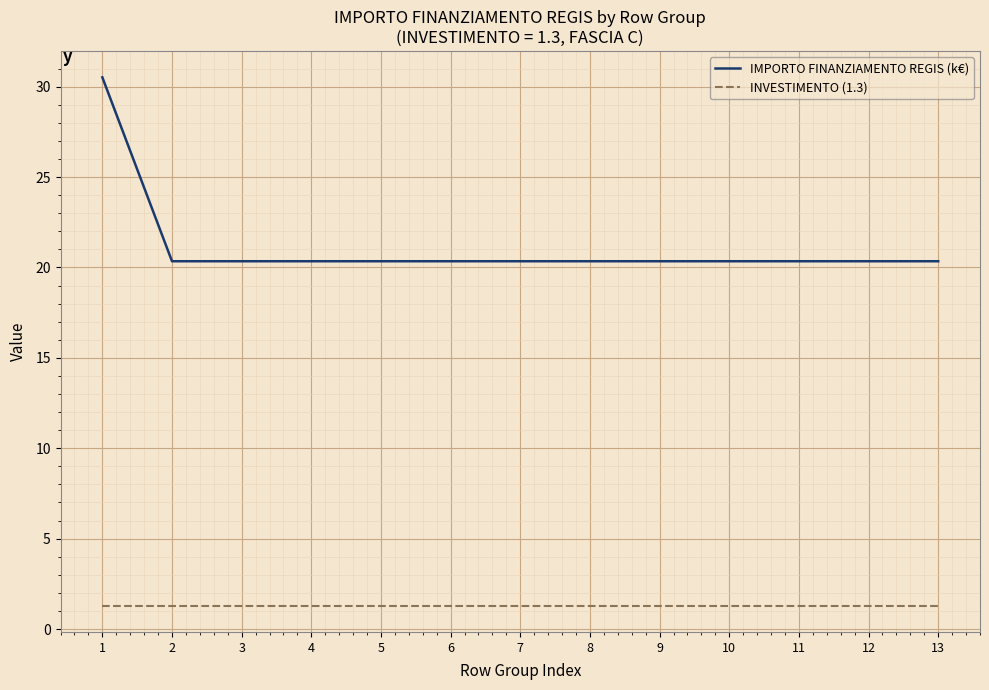

What is the total value across all series at 3?

21.6